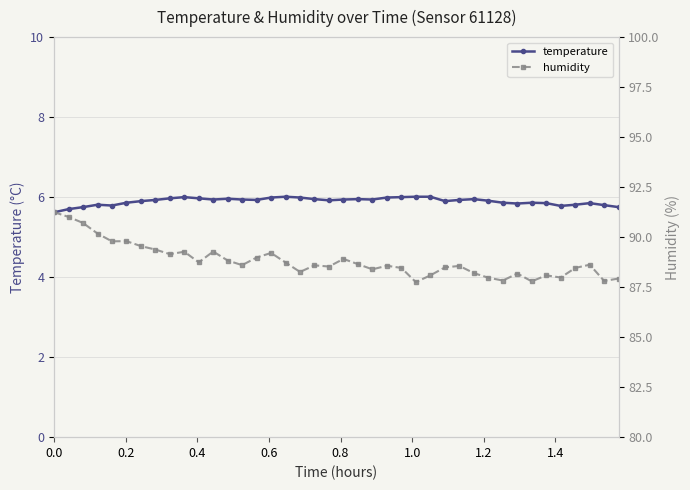

What is the highest value of the temperature series?

6.0